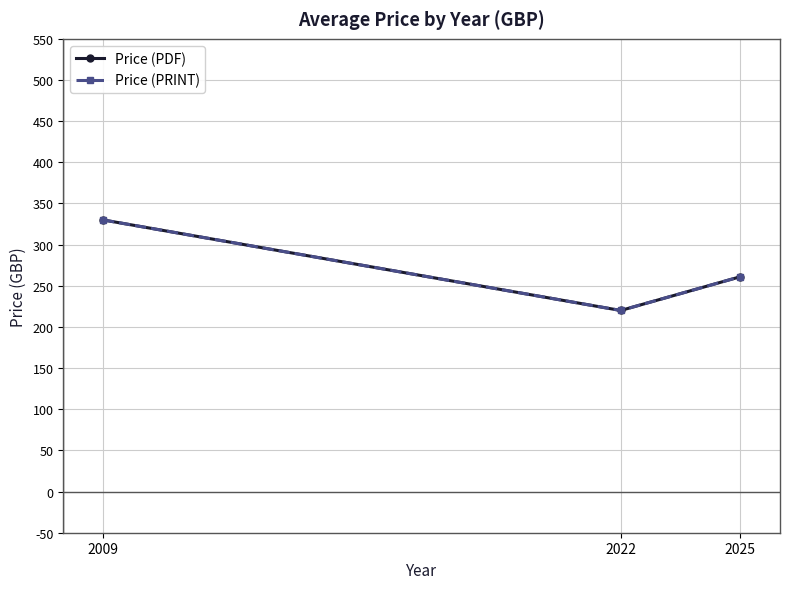

What is the minimum value for Price (PDF)?

220.0